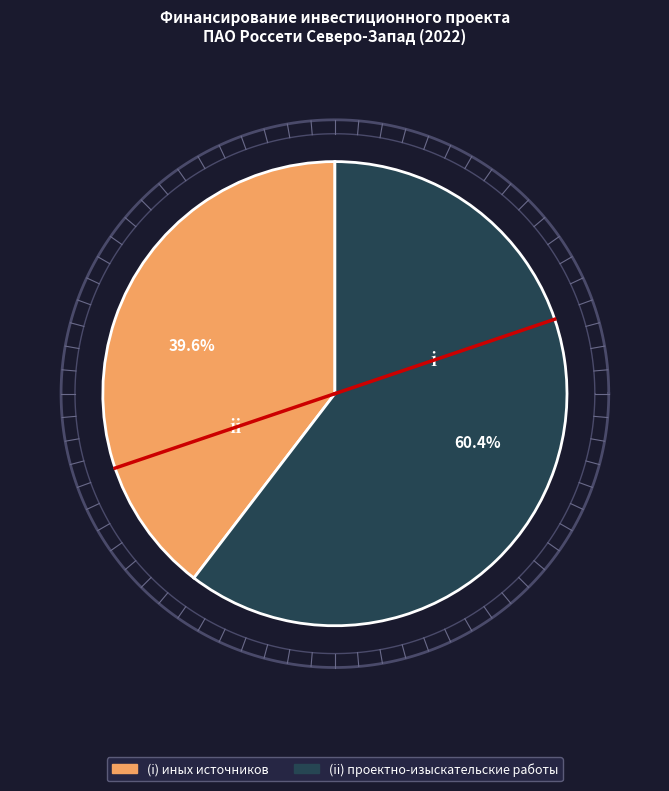

True or false: проектно-изыскательские работы accounts for 51% of the total.

False